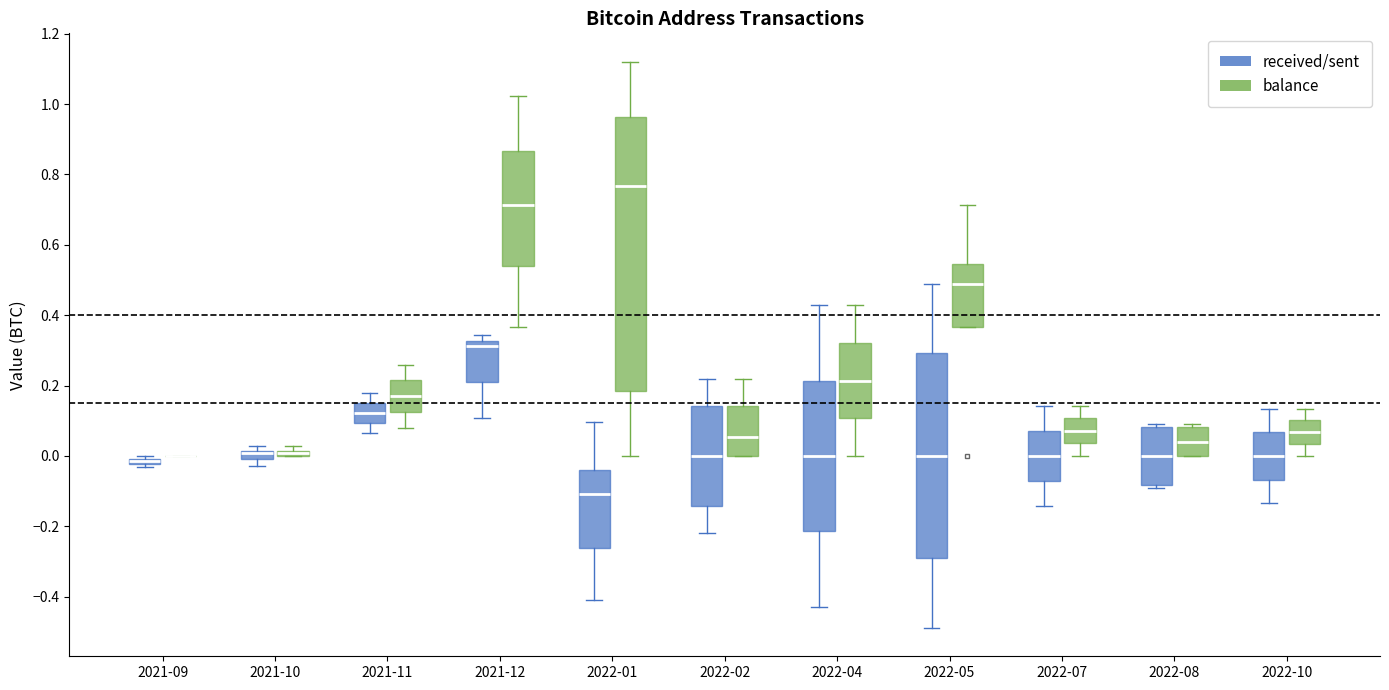

Comparing the boxes themselves (not the whiskers), which one is the tallest?

2022-01 (balance)